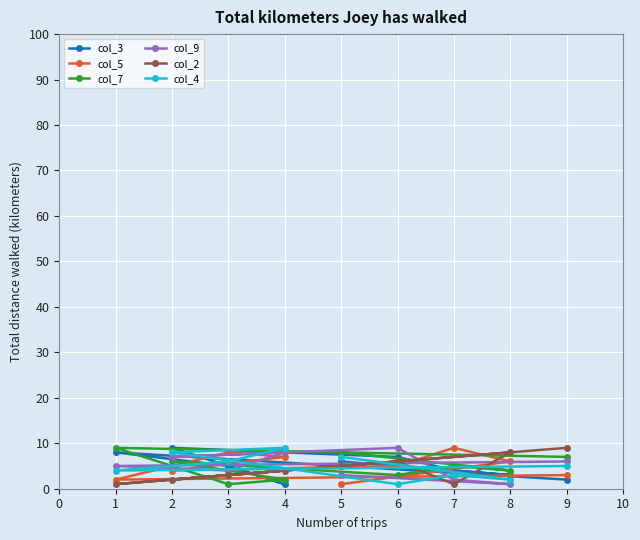

What is the sum of all col_5 values?

45